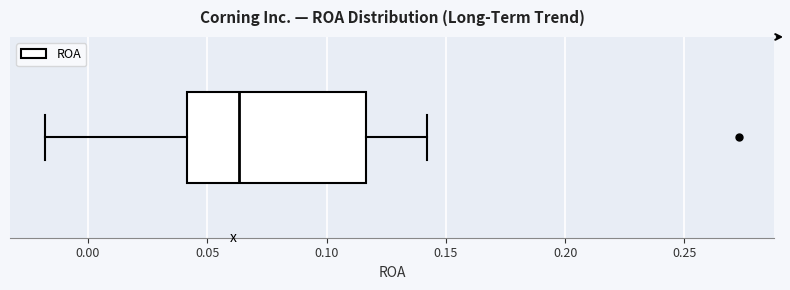

Where is the left edge of the box on the x-axis? The values are not printed on the chart, so give them approximately, as read against the axis.

0.040